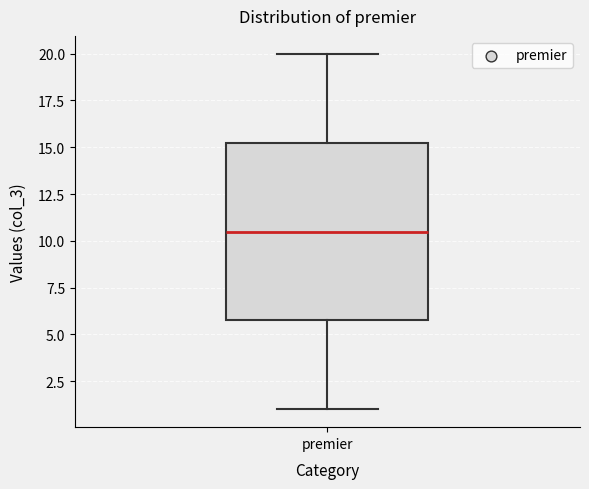

Transcribe this box plot: give where the median line is, the range the box spans, and where the two whiskers end, as read against the y-axis. The values are not printed on the chart, so give them approximately, as read against the axis.

median 10.5, box 6.0 to 15.5, whiskers 1.0 to 20.0